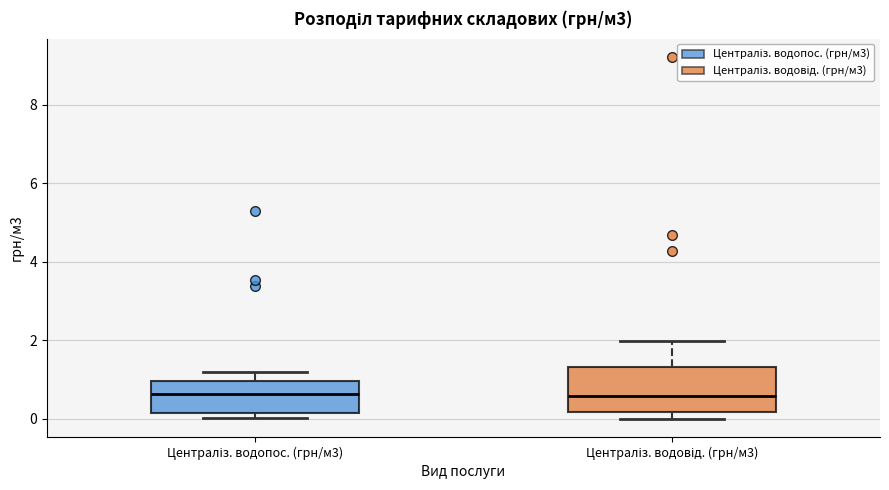

Comparing the boxes themselves (not the whiskers), which one is the tallest?

Централіз. водовід. (грн/м3)